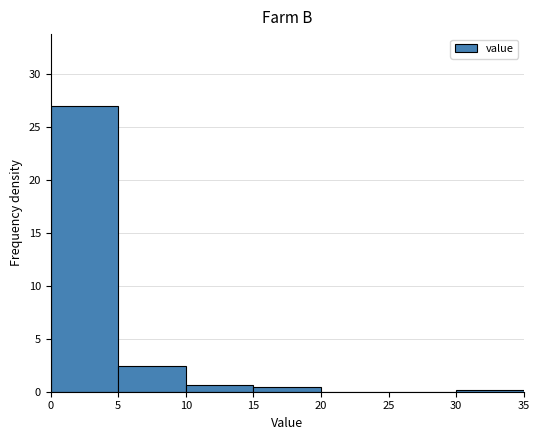

Reading left to right, list every bar in this chart as the range it spans on the x-axis followed by its height. The values are not printed on the chart, so give them approximately, as read against the axis.

0 to 5: 27.0
5 to 10: 2.5
10 to 15: 0.5
15 to 20: under 0.5
20 to 25: 0
25 to 30: 0
30 to 35: under 0.5